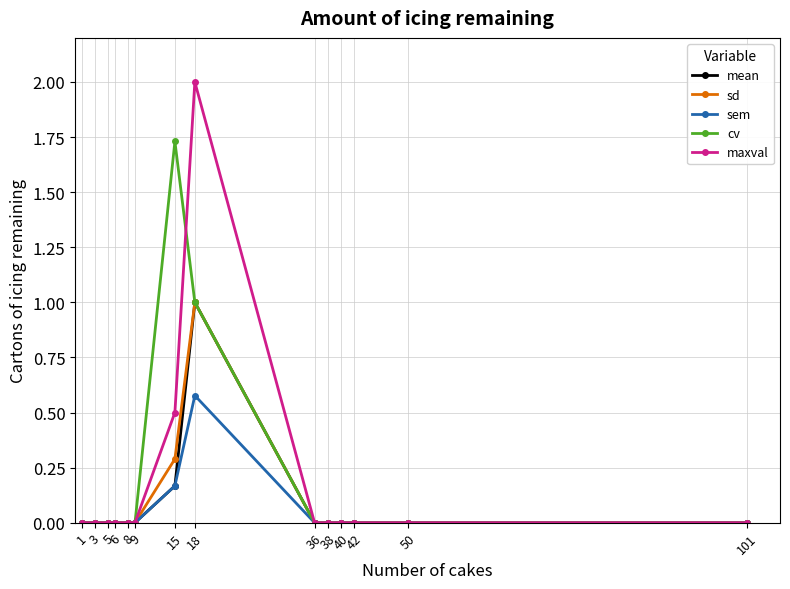

At how many categories does at least one series exceed 1?

2